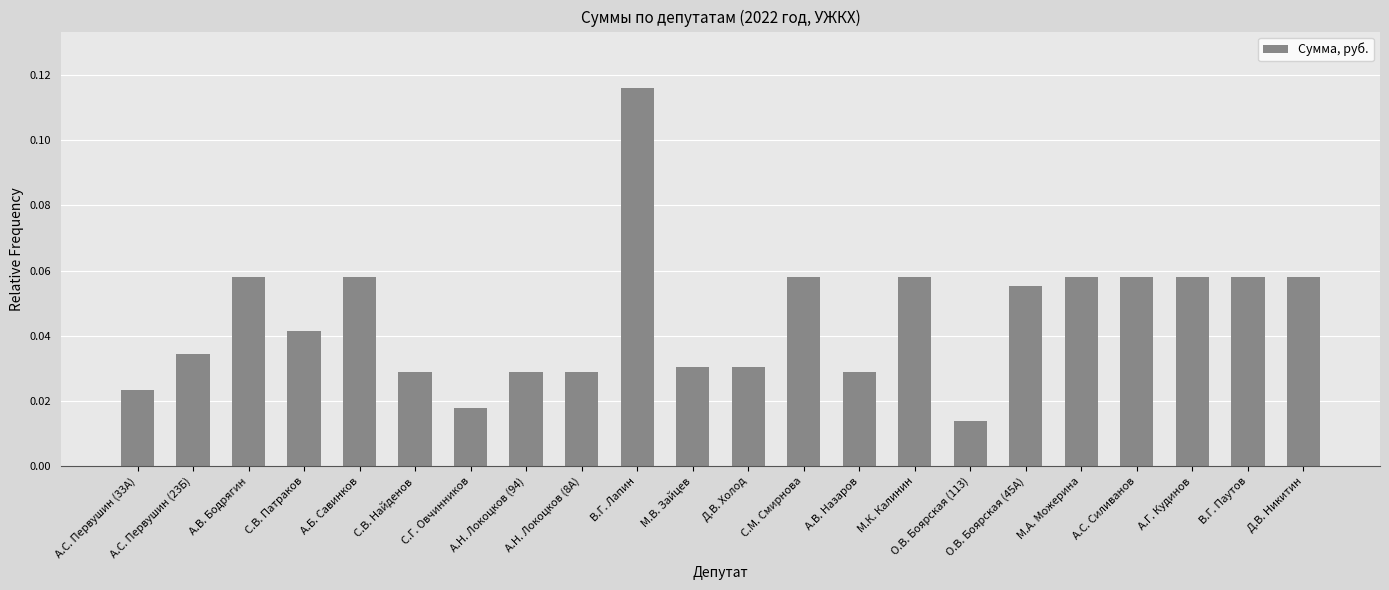

The value at А.Б. Савинков is 0.0. True or false?

False